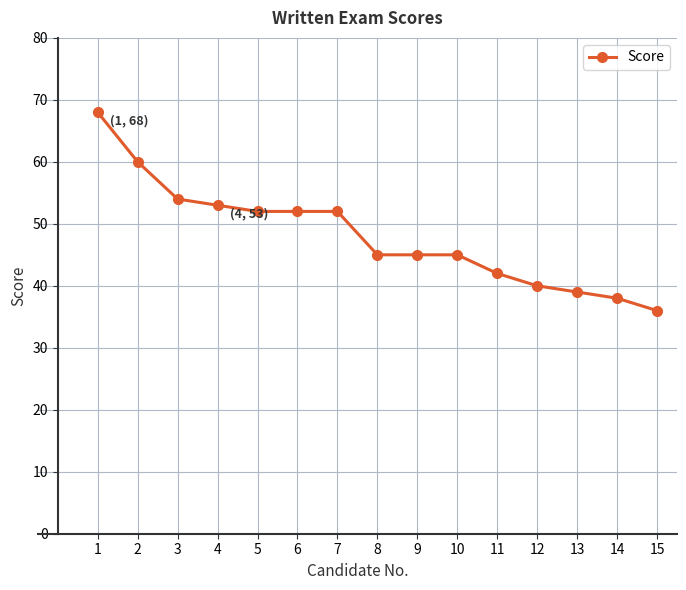

How many lines are shown in the chart?

1